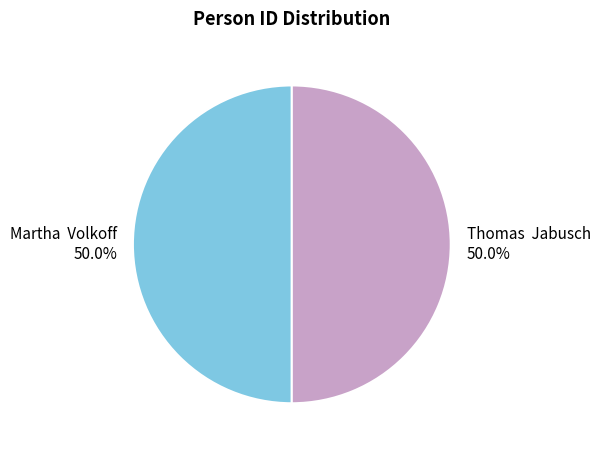

Approximately how many times larger is the value at Martha Volkoff compared to Thomas Jabusch?

1.0